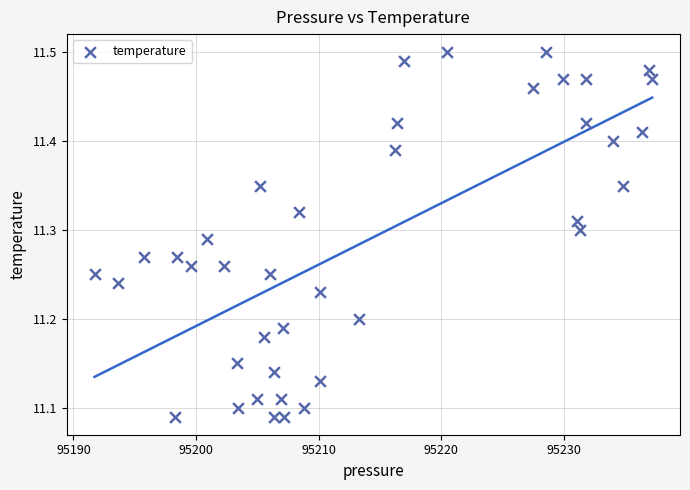

What is the range of X values (max minus min)?

45.5